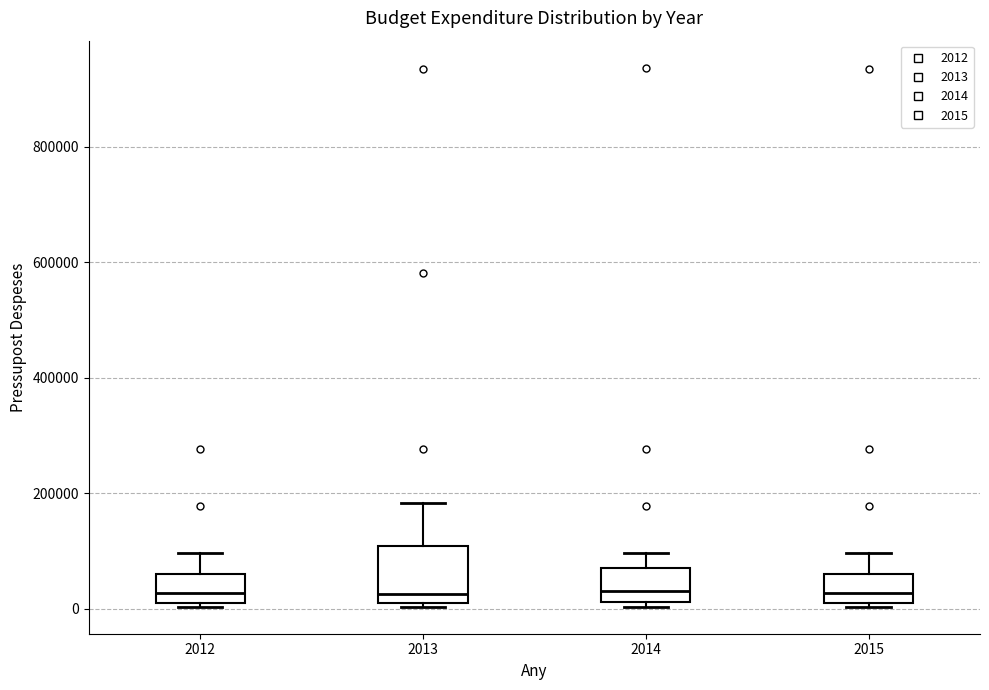

Reading left to right, read every box against the y-axis: the position of its median line, the range the box covers, and the ends of its whiskers. The values are not printed on the chart, so give them approximately, as read against the axis.

2012: median 20000 (just above the box's lower edge), box 20000 to 60000, whiskers 0 to 100000
2013: median 20000 (just above the box's lower edge), box 20000 to 100000, whiskers 0 to 180000
2014: median 40000, box 20000 to 80000, whiskers 0 to 100000
2015: median 20000 (just above the box's lower edge), box 20000 to 60000, whiskers 0 to 100000